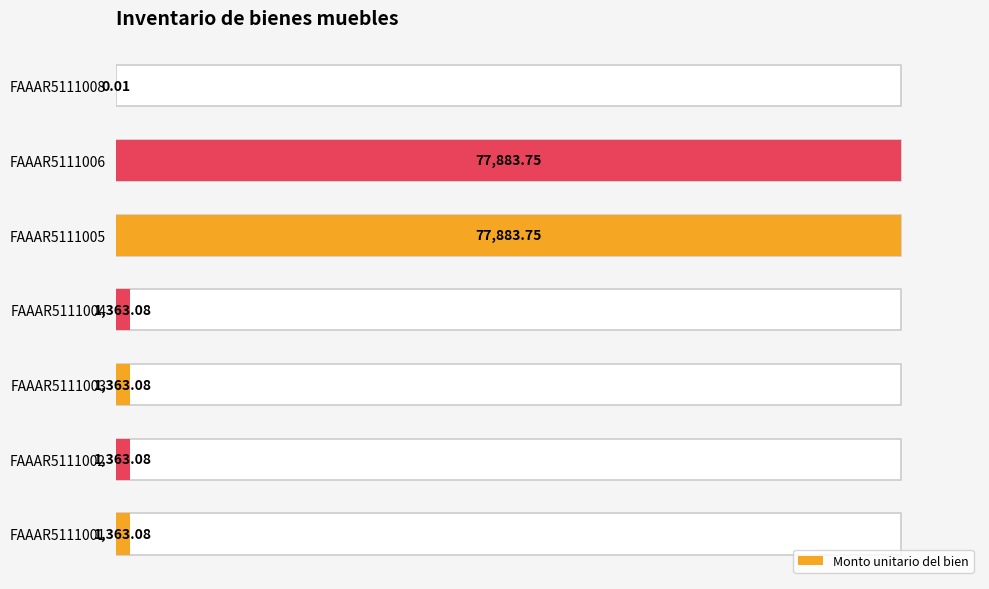

Is it true that the value at FAAAR5111006 is 47.6?

False